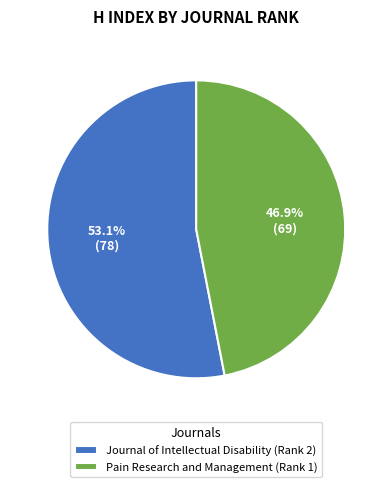

Which slice is the smallest?

Pain Research and Management (Rank 1)